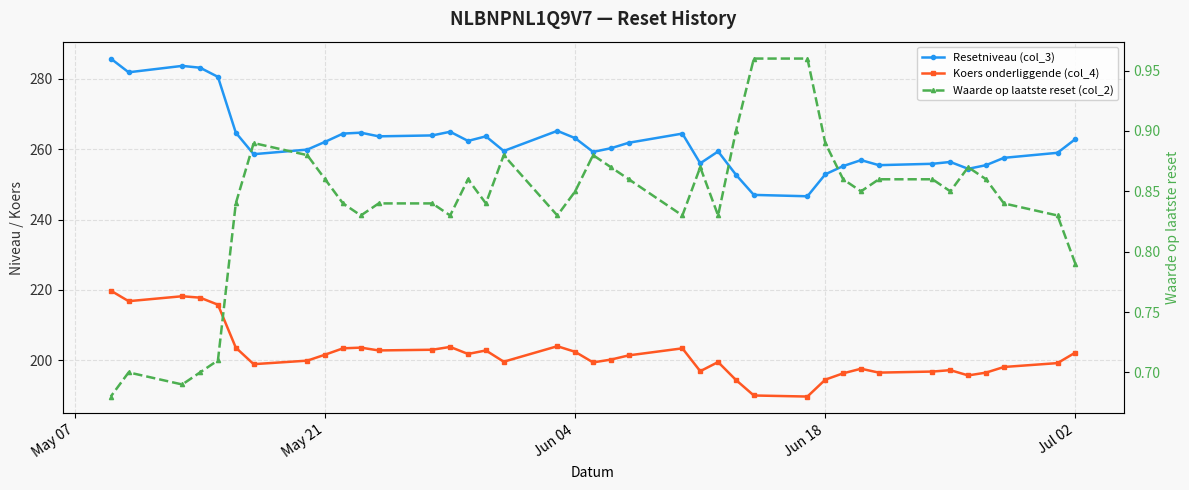

The Waarde op laatste reset (col_2) series shows 0.2 at 38. True or false?

False